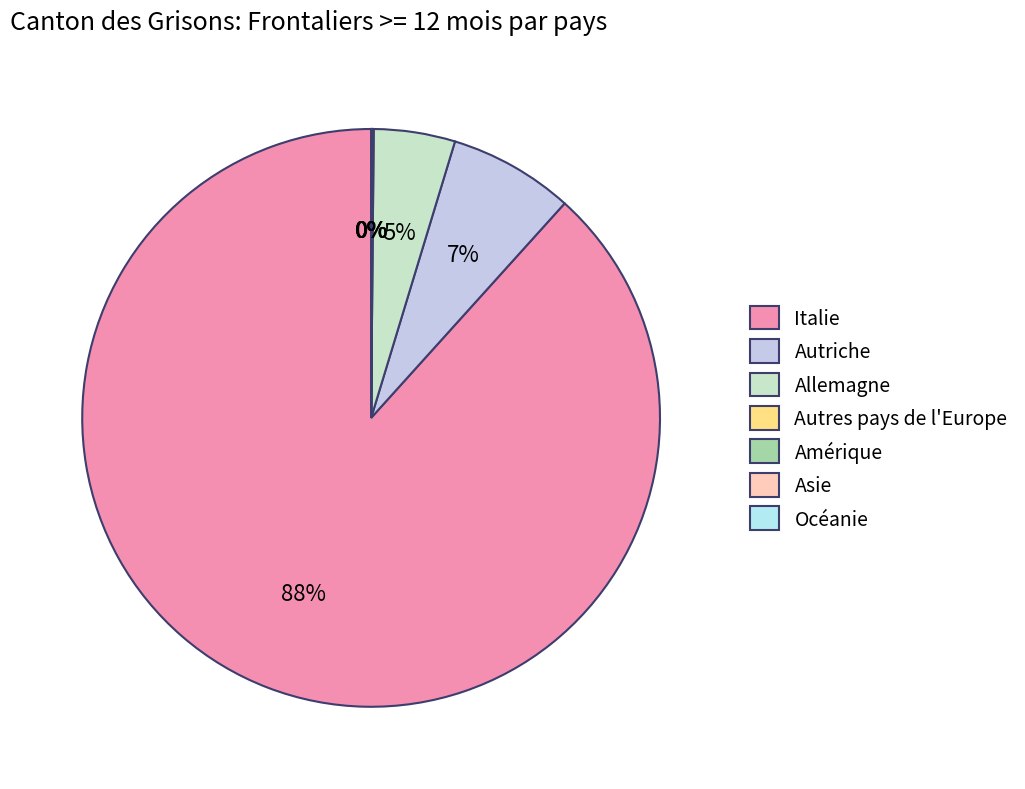

Is there a majority slice in this chart?

Yes